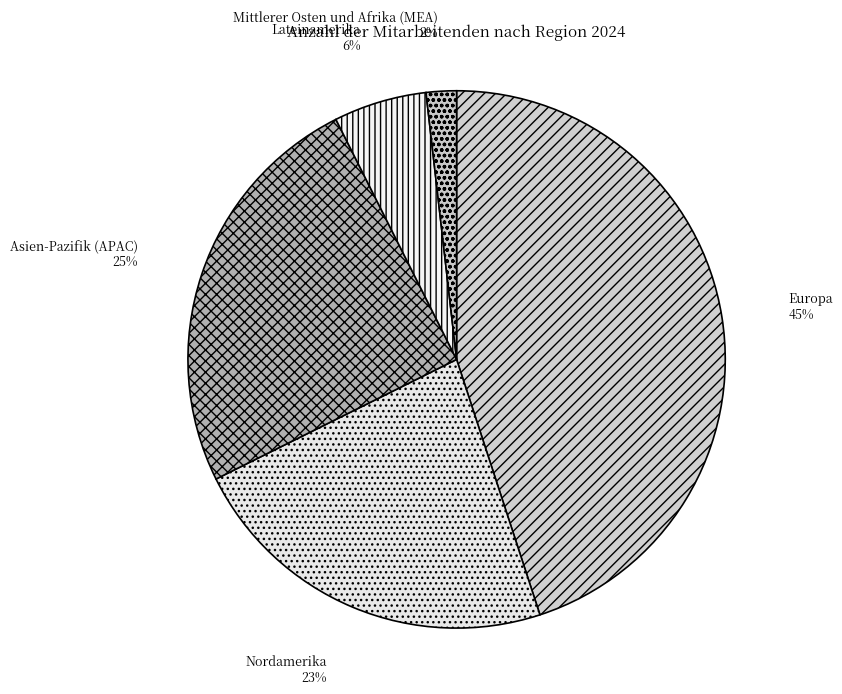

Is the sum of Nordamerika and Asien-Pazifik (APAC) greater than half?

No